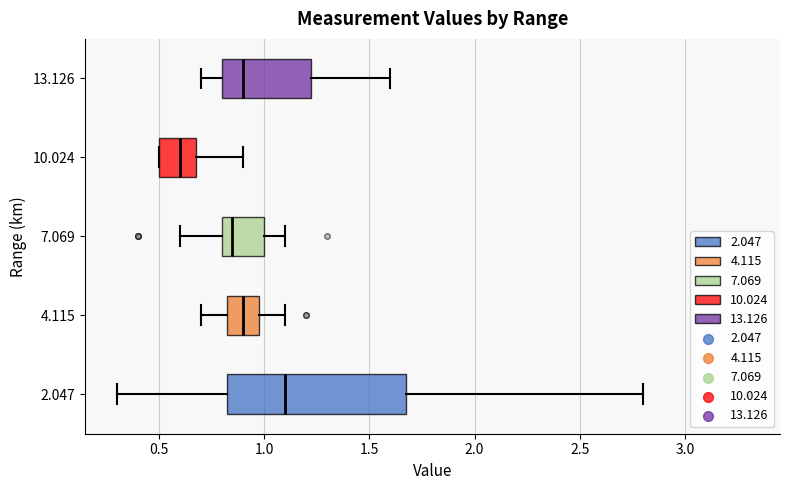

Reading bottom to top, read every box against the x-axis: the position of its median line, the range the box covers, and the ends of its whiskers. The values are not printed on the chart, so give them approximately, as read against the axis.

2.047: median 1.10, box 0.85 to 1.70, whiskers 0.30 to 2.80
4.115: median 0.90, box 0.85 to 1.00, whiskers 0.70 to 1.10
7.069: median 0.85, box 0.80 to 1.00, whiskers 0.60 to 1.10
10.024: median 0.60, box 0.50 to 0.70, whiskers 0.50 to 0.90
13.126: median 0.90, box 0.80 to 1.25, whiskers 0.70 to 1.60